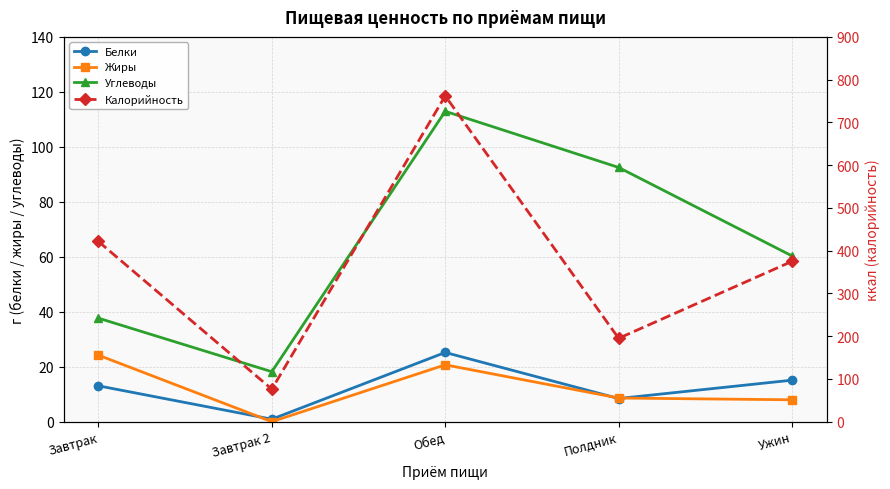

Which series has the widest spread of values?

Калорийность